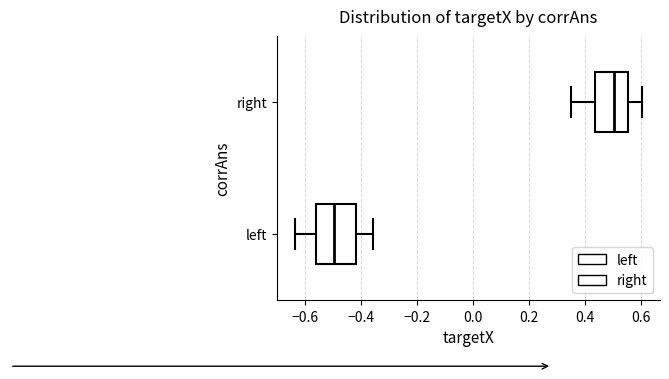

Where does the right whisker of the box for right end on the x-axis? The values are not printed on the chart, so give them approximately, as read against the axis.

0.60